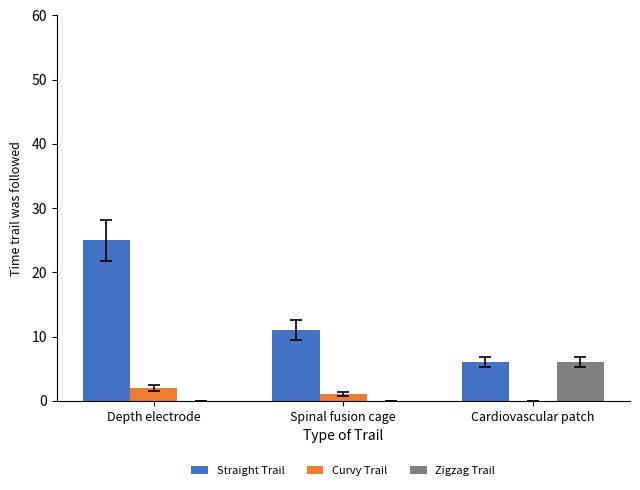

True or false: Straight Trail has a value of 38 at Depth electrode.

False